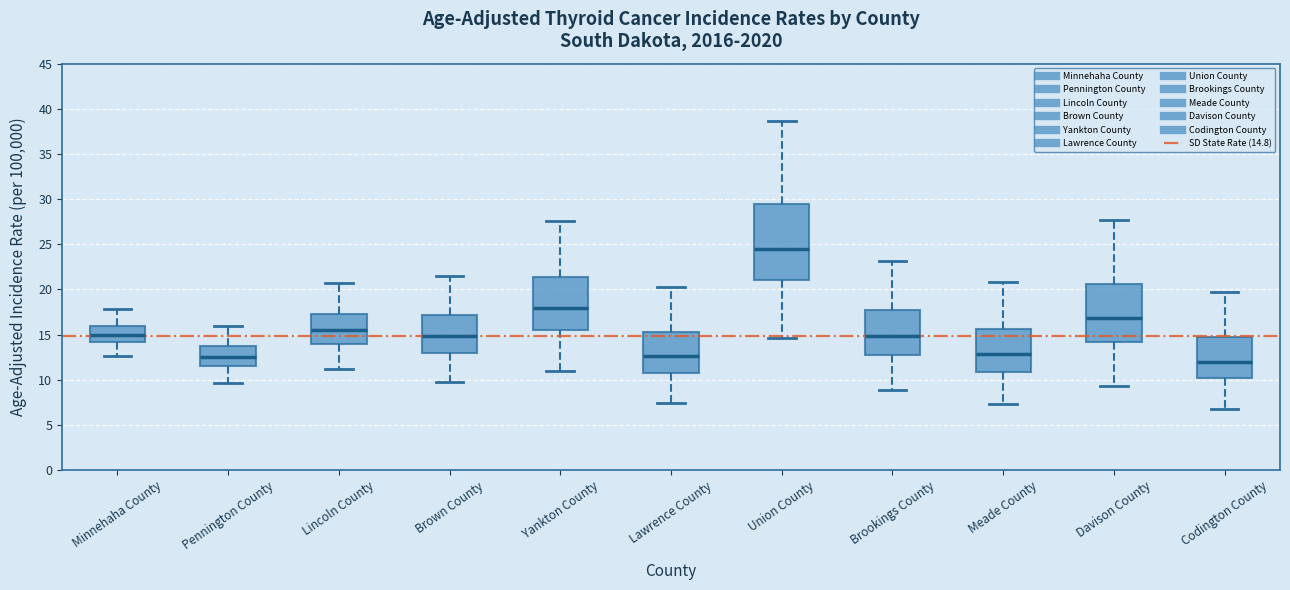

Where does the upper whisker of the box for Davison County end on the y-axis? The values are not printed on the chart, so give them approximately, as read against the axis.

27.5